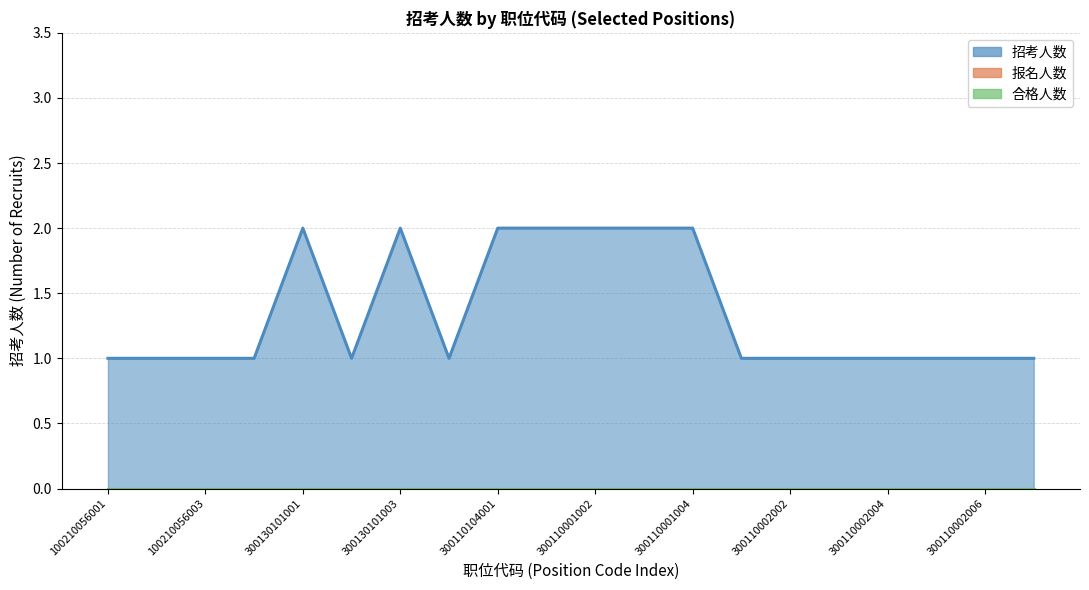

Between 300110002005 and 300130101003, which is larger?

300130101003